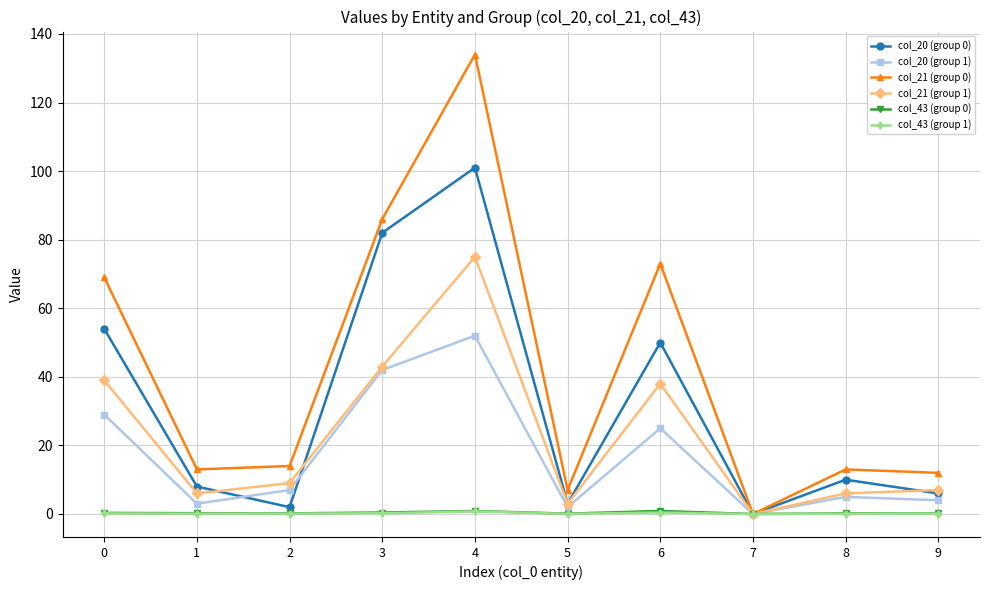

The col_21 (group 0) series shows 84.0 at 7. True or false?

False